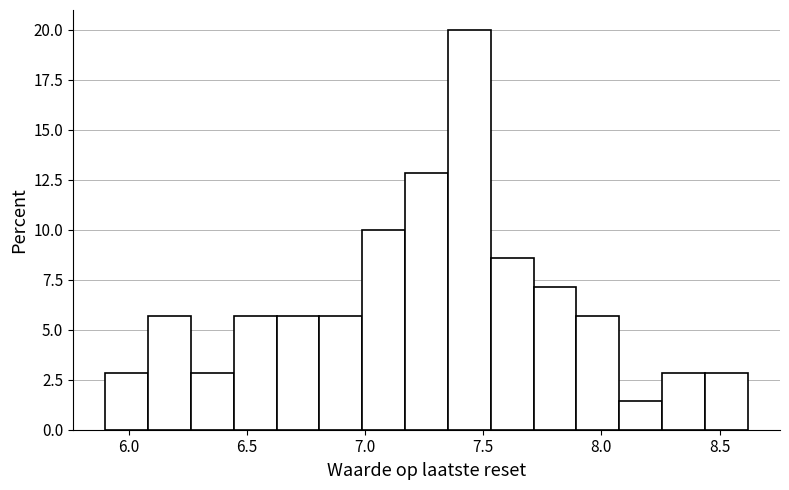

Read against the x-axis, roughly where is the centre of the tallest bar?

7.45